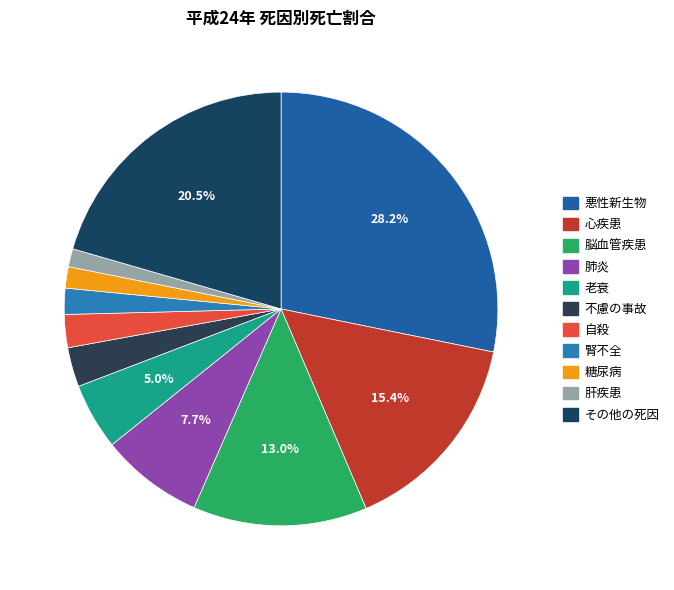

How many slices are in this pie chart?

11